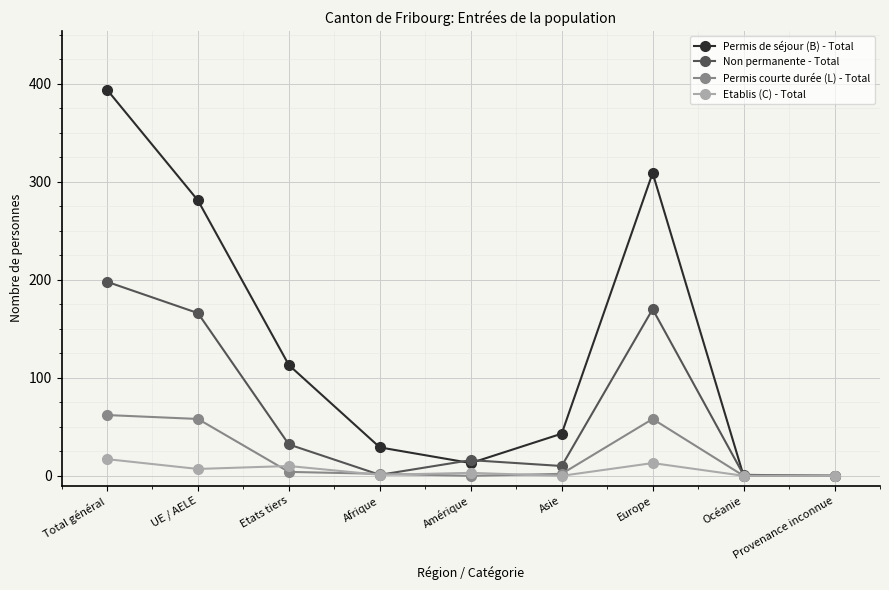

Is the value of Etablis (C) - Total at Europe greater than the value of Non permanente - Total at Océanie?

Yes